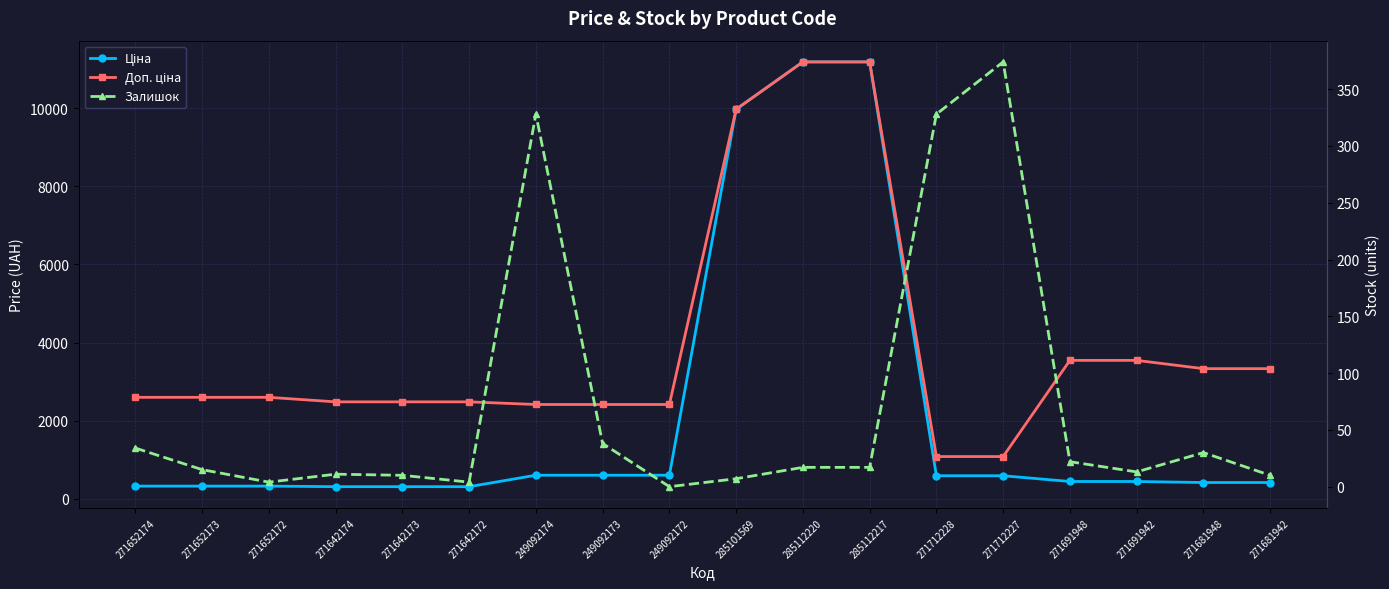

What is the highest value of the Ціна series?

11188.2